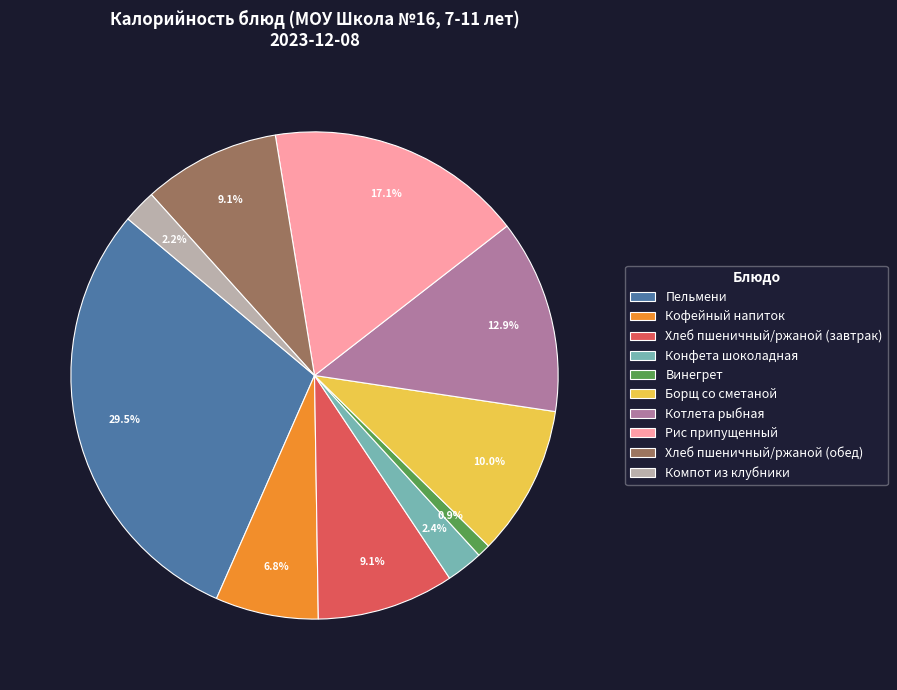

How many segments does this pie chart have?

10